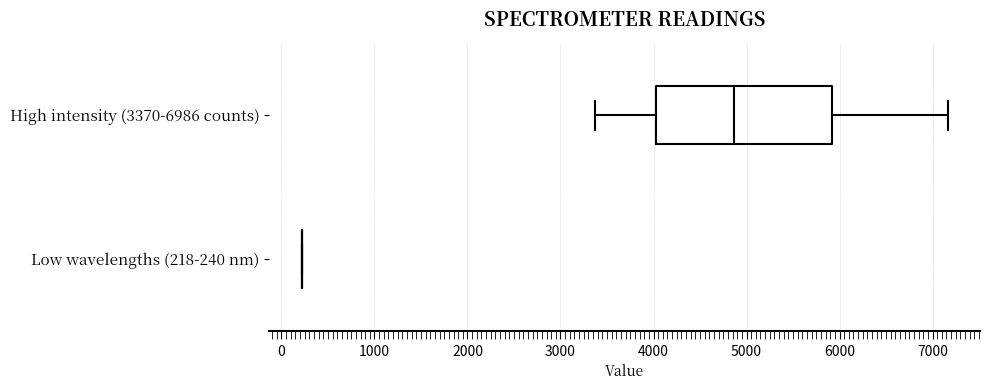

Where does the median line of the box for High intensity (3370-6986 counts) sit on the x-axis? The values are not printed on the chart, so give them approximately, as read against the axis.

4900